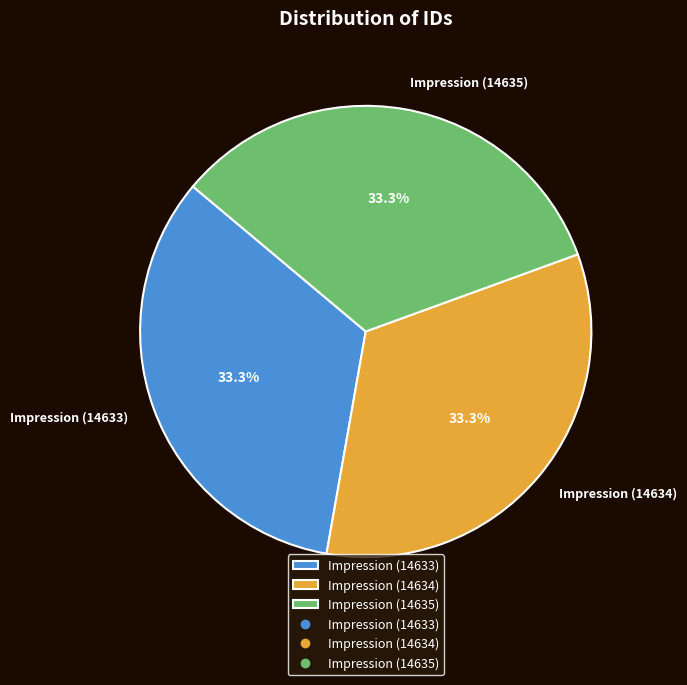

What percentage is NOT represented by Impression (14633)?

66.7%